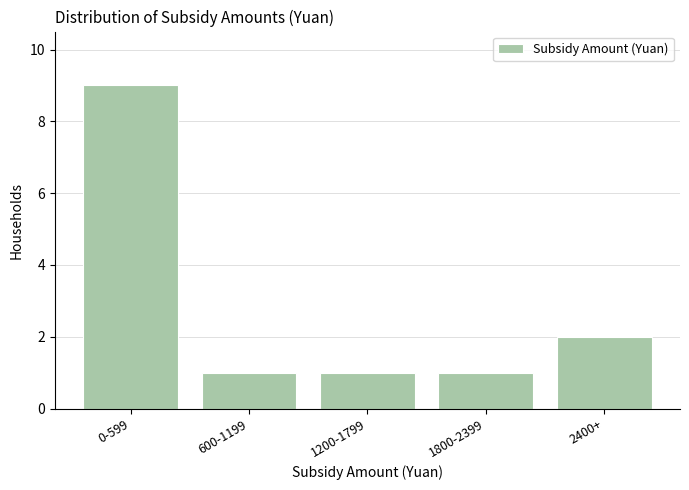

Reading right to left, transcribe all the data shown in this chart.

2	1	1	1	9